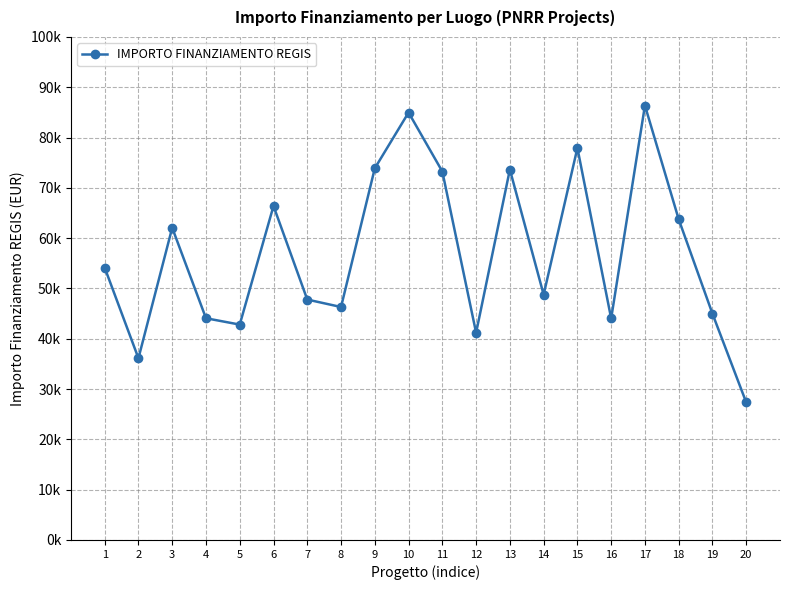

List the labels in order of value, smallest first.

20, 2, 12, 5, 16, 4, 19, 8, 7, 14, 1, 3, 18, 6, 11, 13, 9, 15, 10, 17